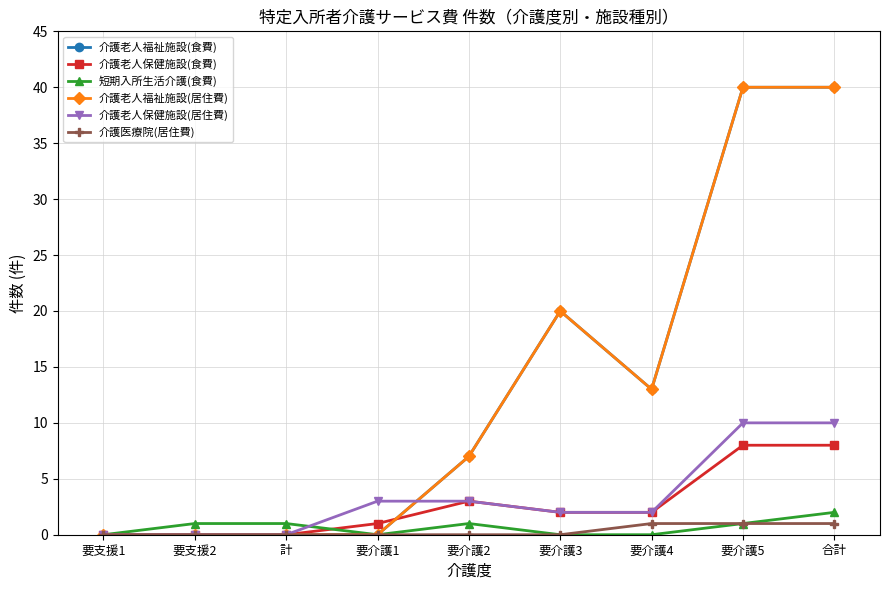

The 介護老人福祉施設(食費) series shows 36 at 要介護3. True or false?

False